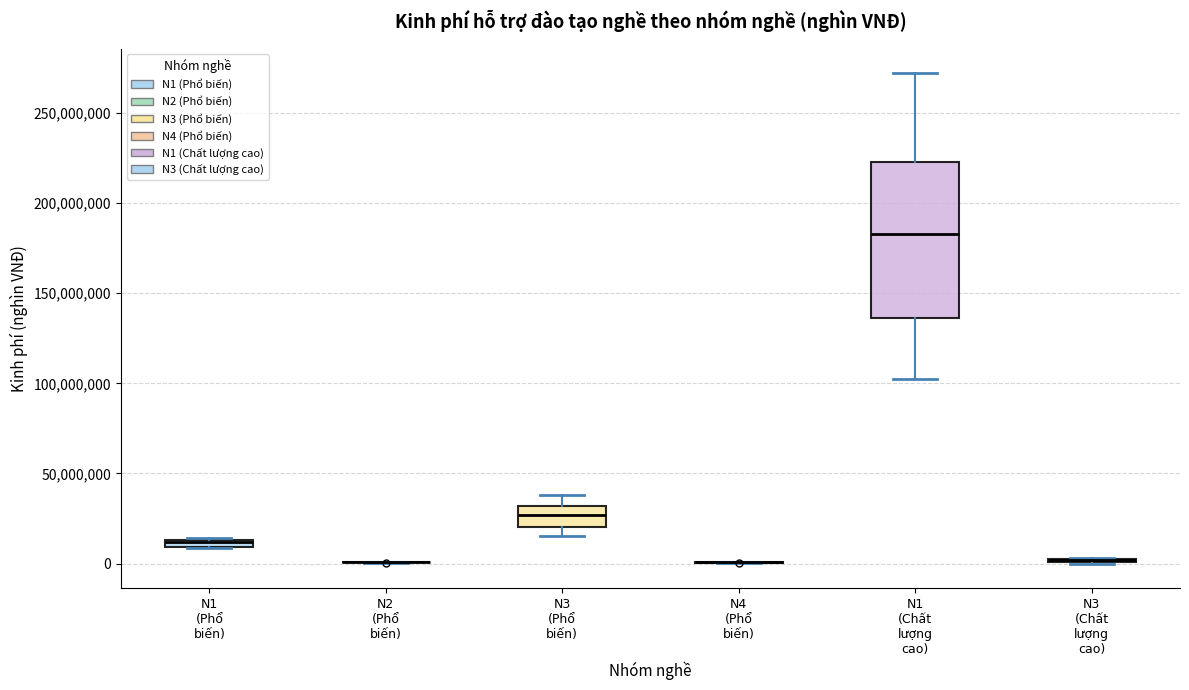

Where is the upper edge of the box for N1 (Phổ biến) on the y-axis? The values are not printed on the chart, so give them approximately, as read against the axis.

15000000